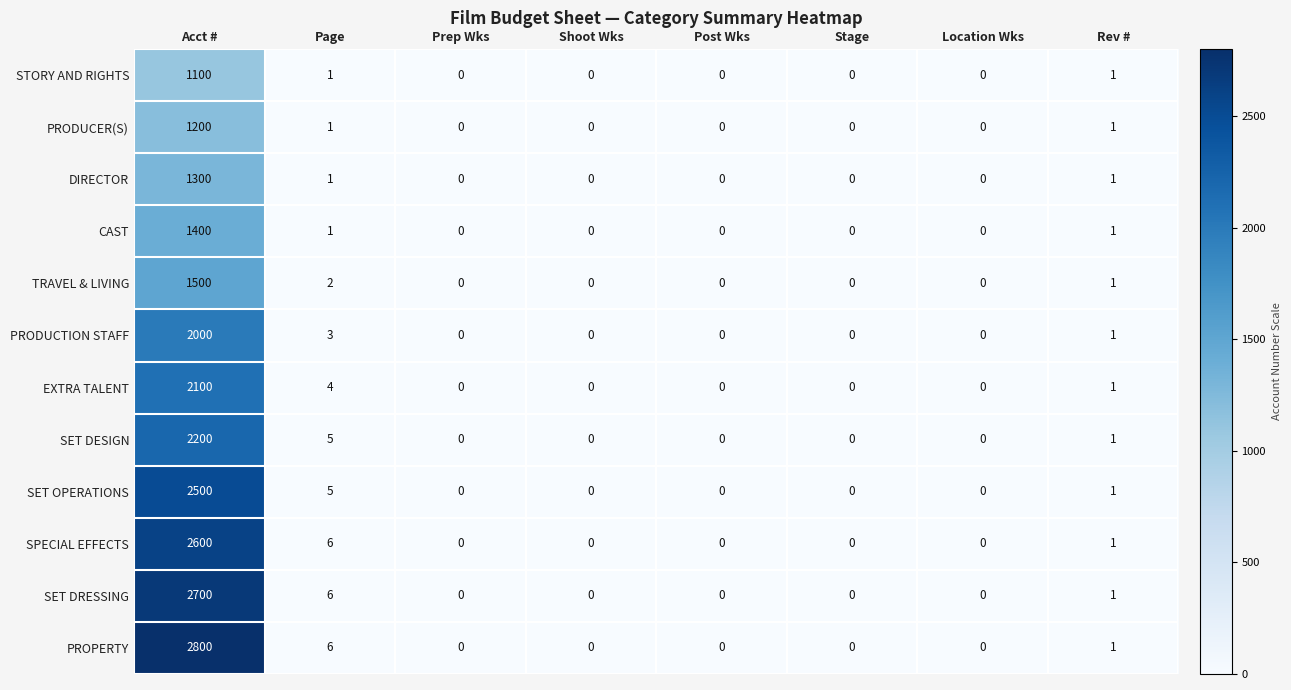

The PRODUCTION STAFF series shows -1197 at Prep Wks. True or false?

False